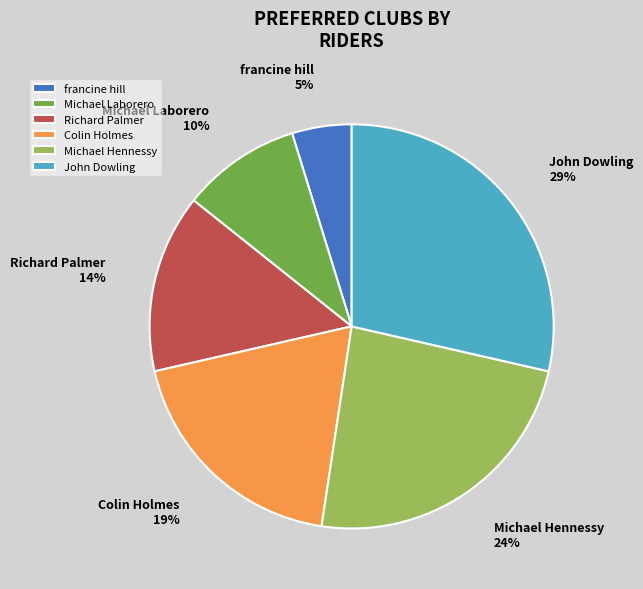

Count the number of slices in the pie.

6